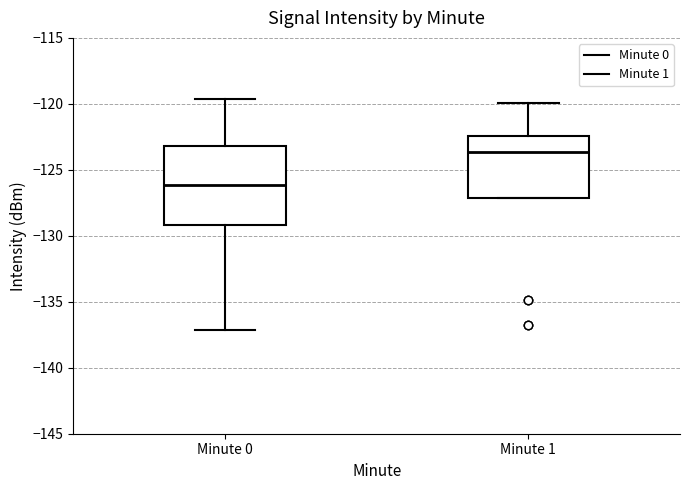

Which box has the lowest median line?

Minute 0